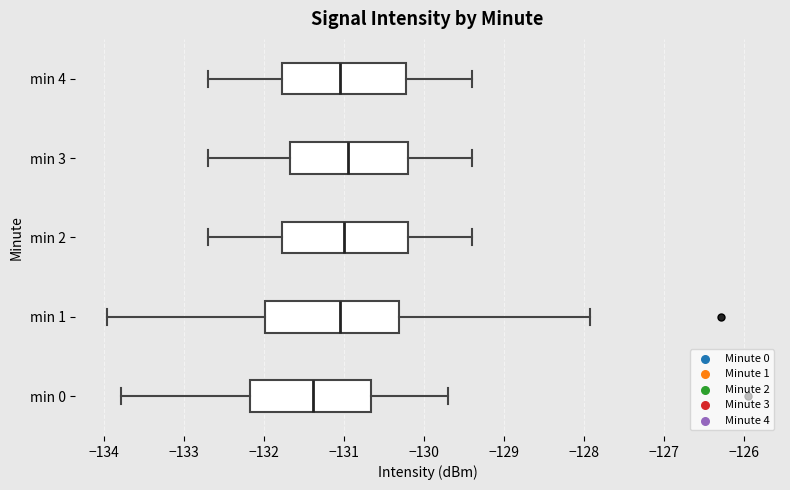

Where does the right whisker of the box for min 4 end on the x-axis? The values are not printed on the chart, so give them approximately, as read against the axis.

-129.4